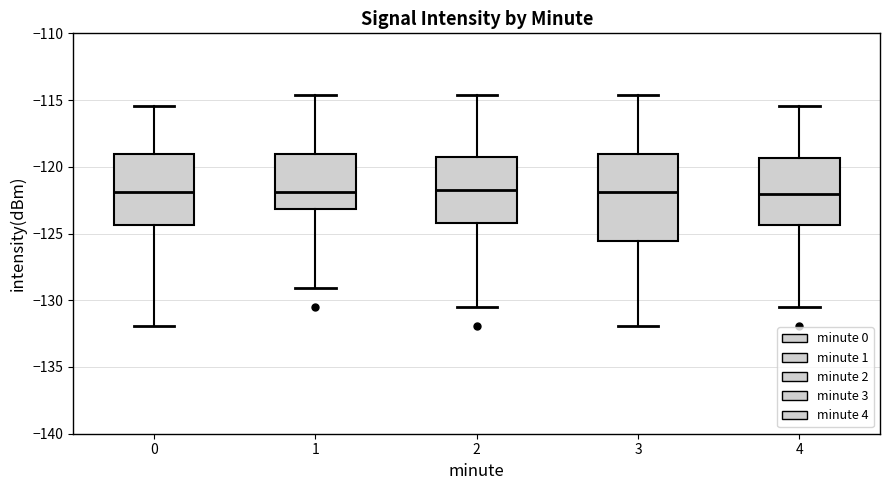

Reading left to right, transcribe this box plot: for each box, give where its median line is, the range the box spans, and where its two whiskers end, as read against the y-axis. The values are not printed on the chart, so give them approximately, as read against the axis.

0: median -122.0, box -124.5 to -119.0, whiskers -132.0 to -115.5
1: median -122.0, box -123.0 to -119.0, whiskers -129.0 to -114.5
2: median -121.5, box -124.0 to -119.0, whiskers -130.5 to -114.5
3: median -122.0, box -125.5 to -119.0, whiskers -132.0 to -114.5
4: median -122.0, box -124.5 to -119.5, whiskers -130.5 to -115.5